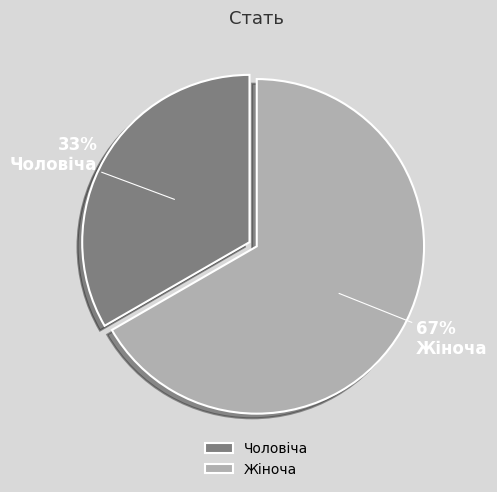

To the nearest percent, what portion does Чоловіча represent?

33%